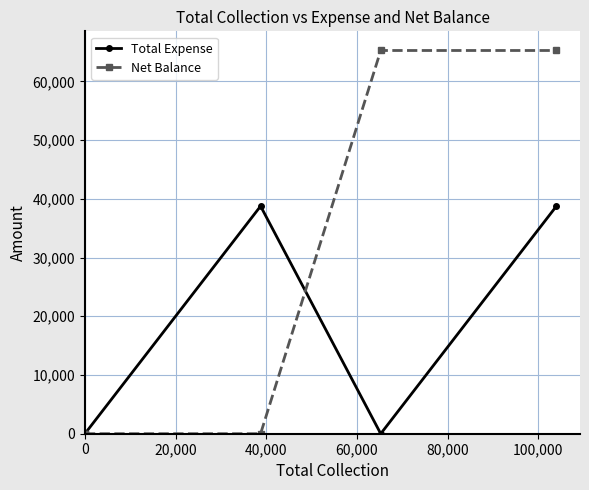

True or false: Net Balance has a value of 22276 at 80,000.

False